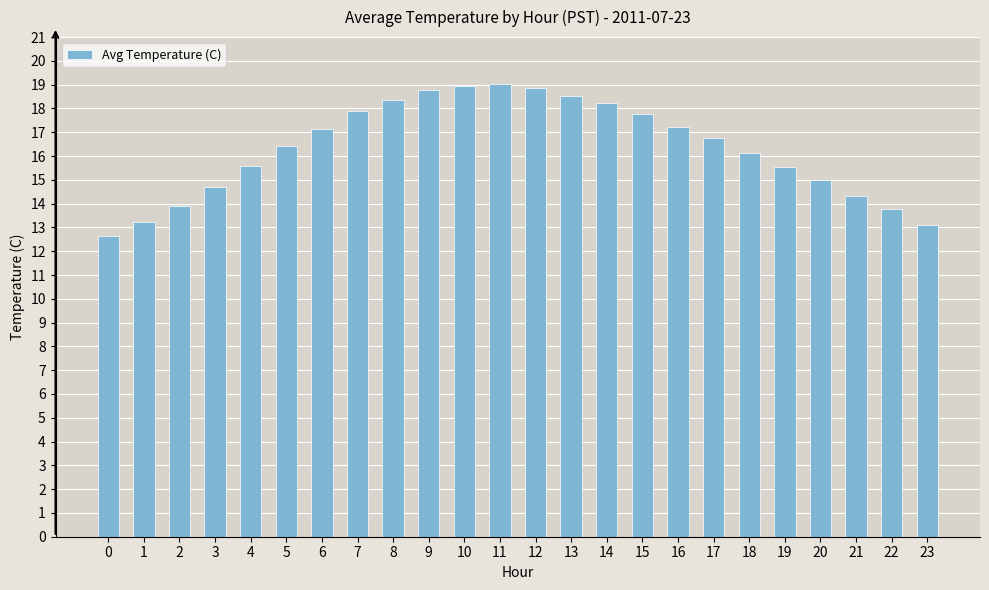

At which label is the value closest to 15?

20